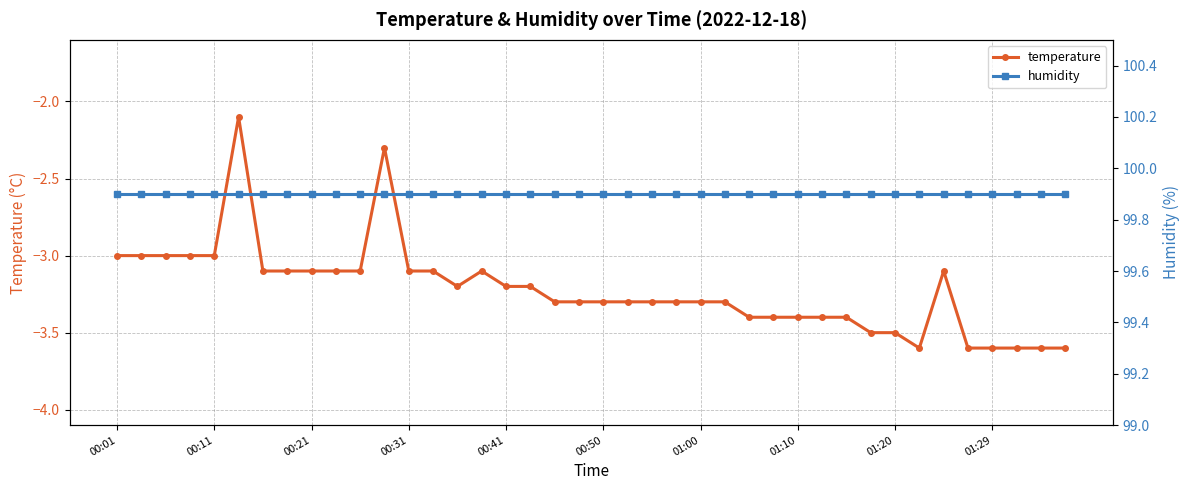

True or false: temperature has a value of -3.2 at 00:41.

True